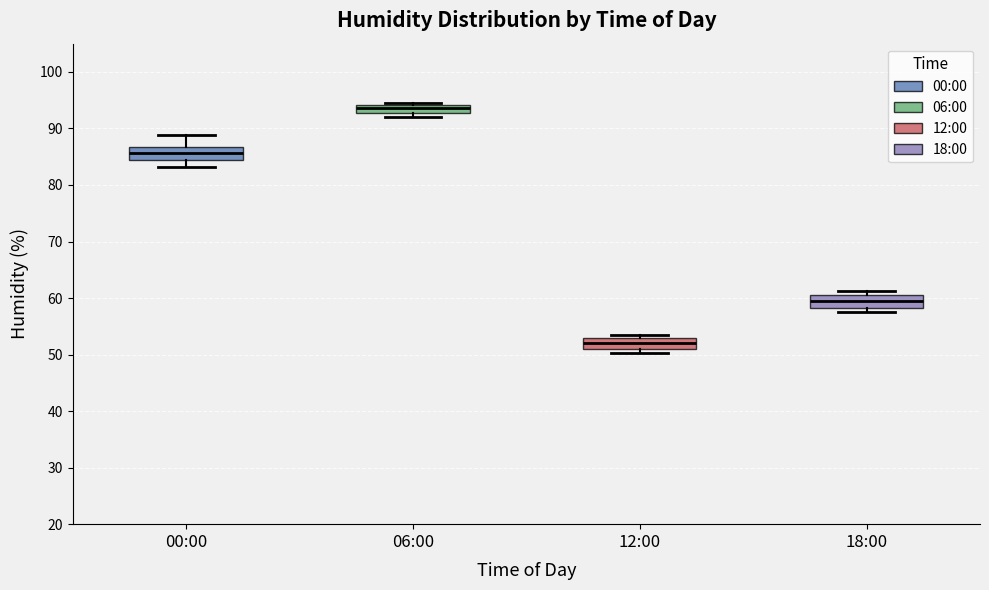

Where does the upper whisker of the box for 00:00 end on the y-axis? The values are not printed on the chart, so give them approximately, as read against the axis.

89